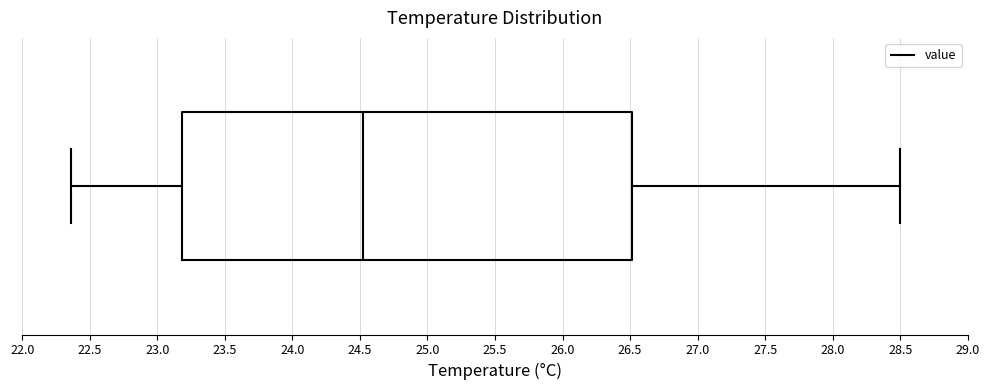

Read this box plot against the x-axis: the position of the median line, the range covered by the box, and the ends of both whiskers. The values are not printed on the chart, so give them approximately, as read against the axis.

median 24.55, box 23.20 to 26.50, whiskers 22.35 to 28.50